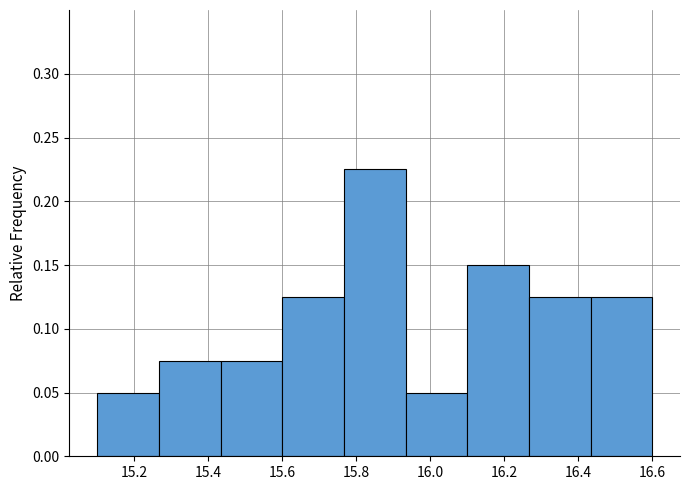

Reading left to right, transcribe this chart: for each bar, give the range it covers on the x-axis and its height. Neither the bar edges nor the heights are printed on the chart, so give them approximately, as read against the axes.

15.10 to 15.26: 0.050
15.26 to 15.44: 0.075
15.44 to 15.60: 0.075
15.60 to 15.76: 0.125
15.76 to 15.94: 0.225
15.94 to 16.10: 0.050
16.10 to 16.26: 0.150
16.26 to 16.44: 0.125
16.44 to 16.60: 0.125